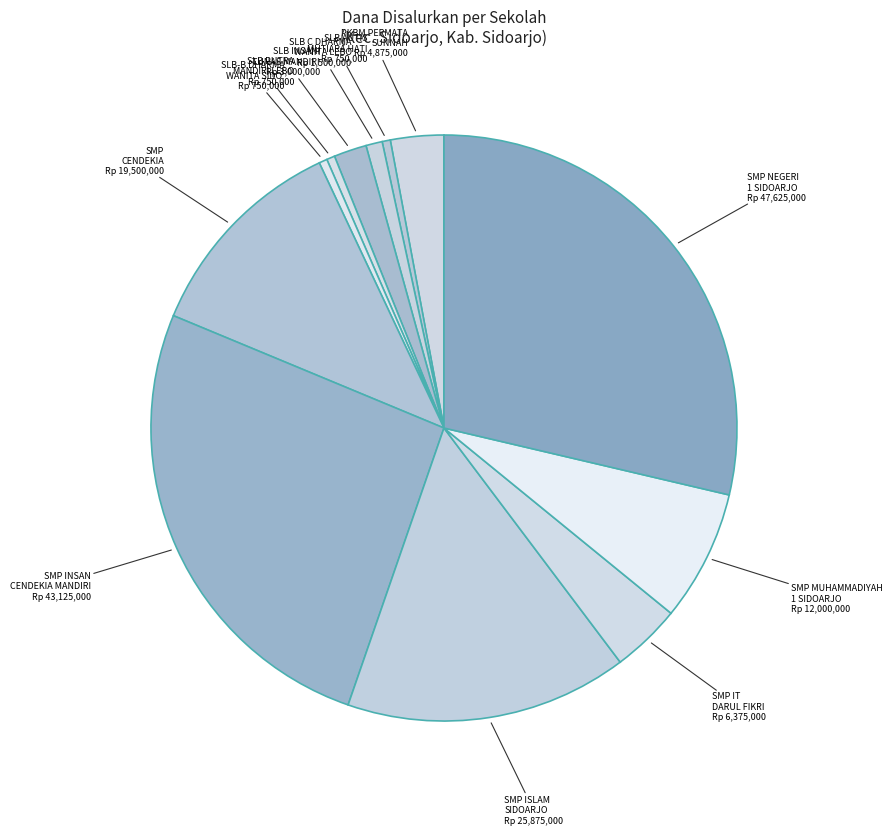

Which slice is the largest?

SMP NEGERI 1 SIDOARJO